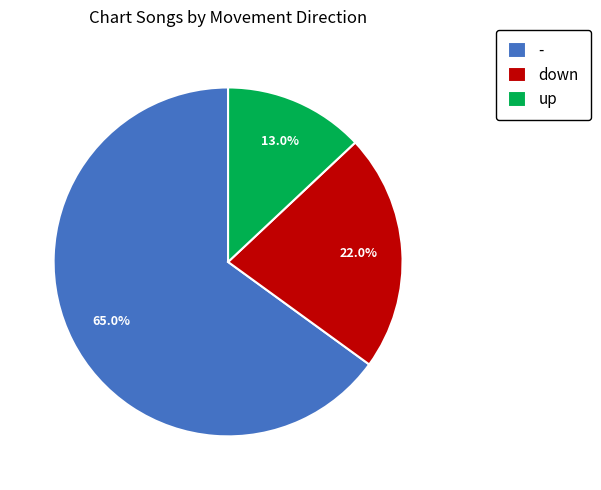

Is down the majority of the pie?

No